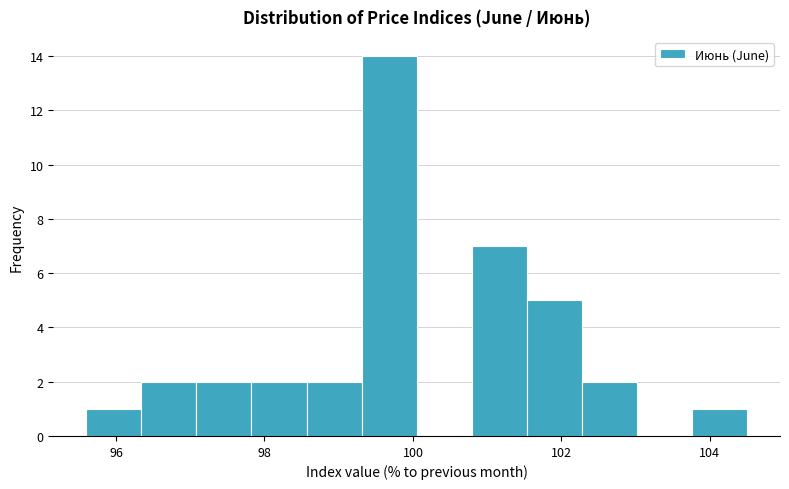

Around what value on the x-axis is the tallest bar? Give the approximate position of its centre, as read against the axis.

99.6